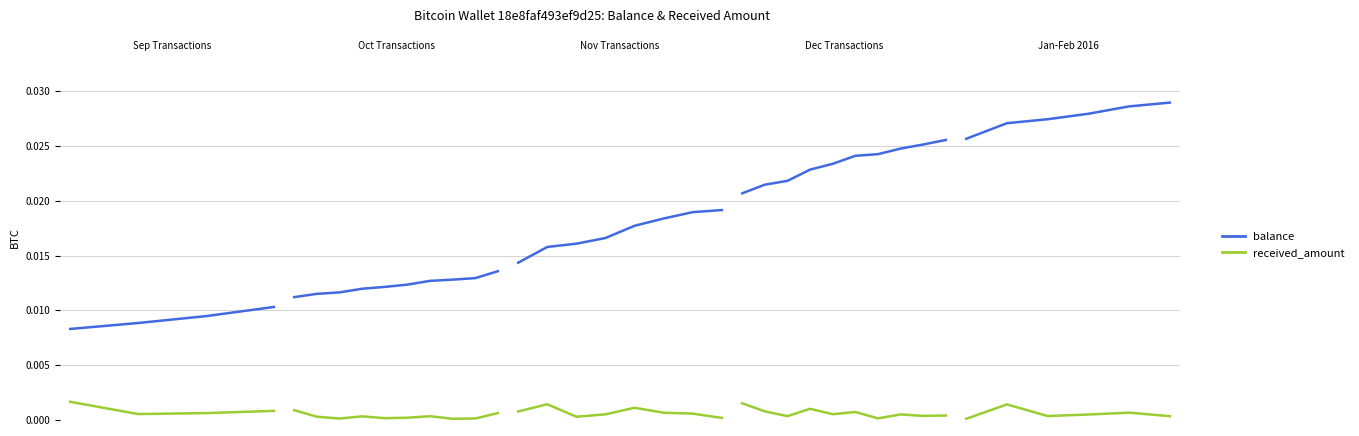

At which category is the sum across all series the highest?

5